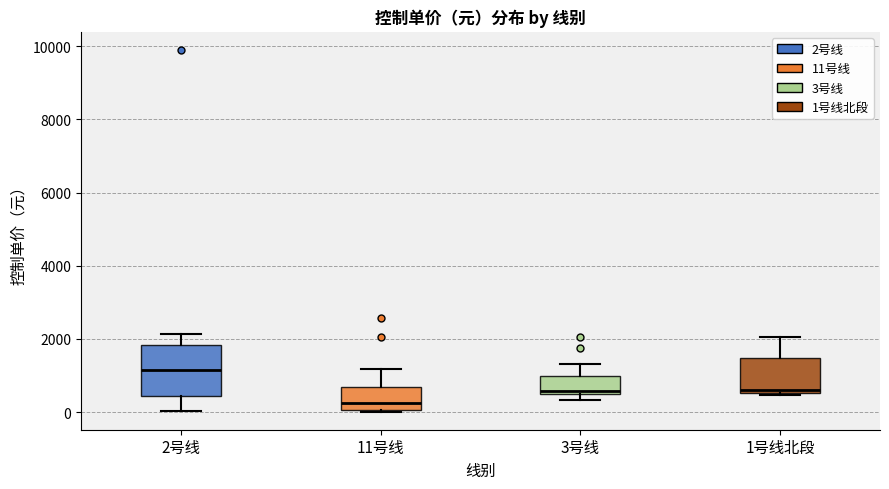

Reading left to right, transcribe this box plot: for each box, give where its median line is, the range the box spans, and where its two whiskers end, as read against the y-axis. The values are not printed on the chart, so give them approximately, as read against the axis.

2号线: median 1200, box 400 to 1800, whiskers 0 to 2200
11号线: median 200, box 0 to 600, whiskers 0 to 1200
3号线: median 600, box 400 to 1000, whiskers 400 (just below the box's lower edge) to 1400
1号线北段: median 600 (just above the box's lower edge), box 600 to 1400, whiskers 400 to 2000